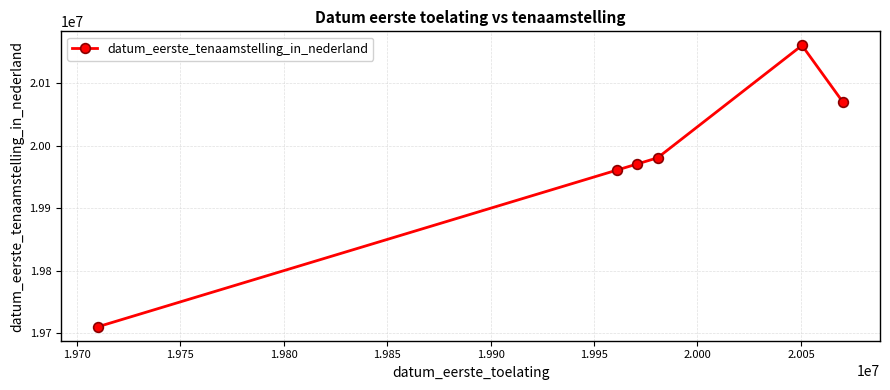

What is the greatest value displayed?

20160718